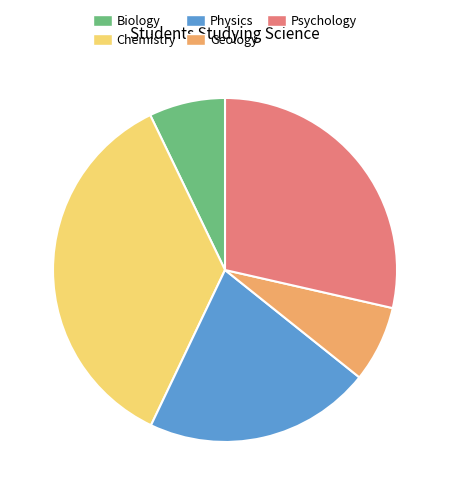

True or false: Physics accounts for 21% of the total.

True